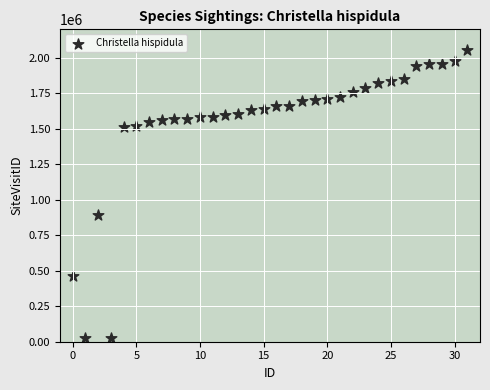

What Y value in the scatter plot is closest to 1042942?

892539